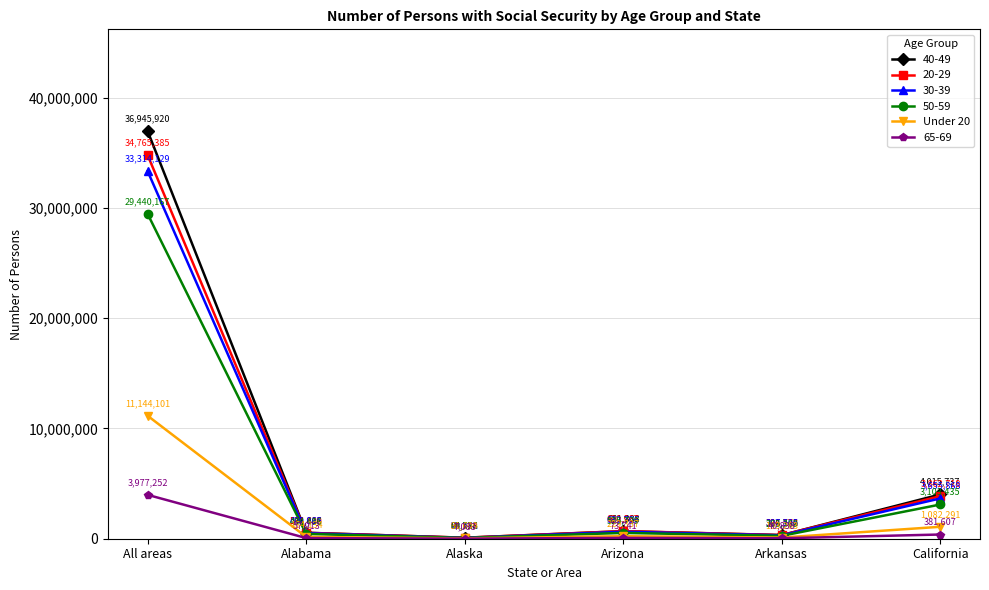

Between All areas and Alaska, which series saw the biggest shift?

40-49